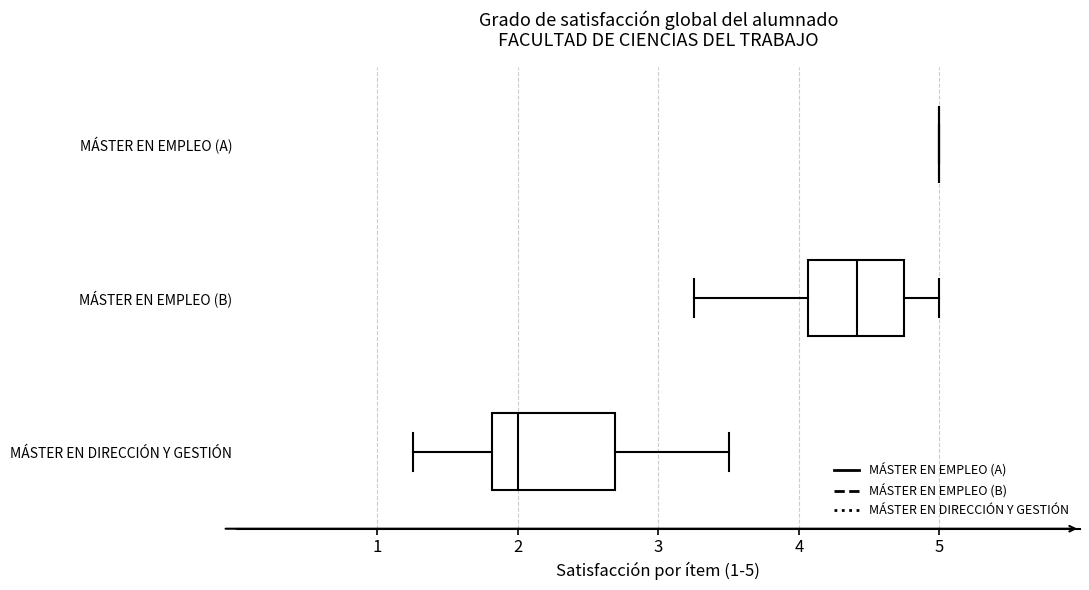

Which box is the widest, from its left edge to its right edge?

MÁSTER EN DIRECCIÓN Y GESTIÓN